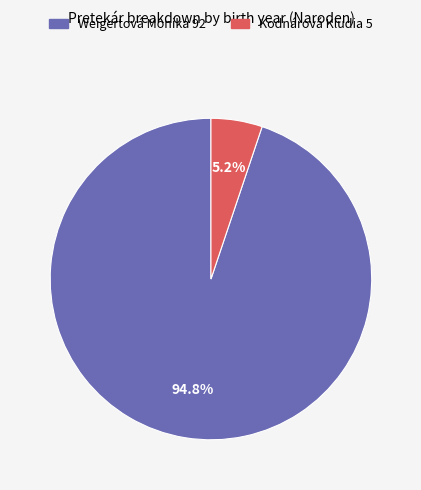

Does any single category account for the majority?

Yes